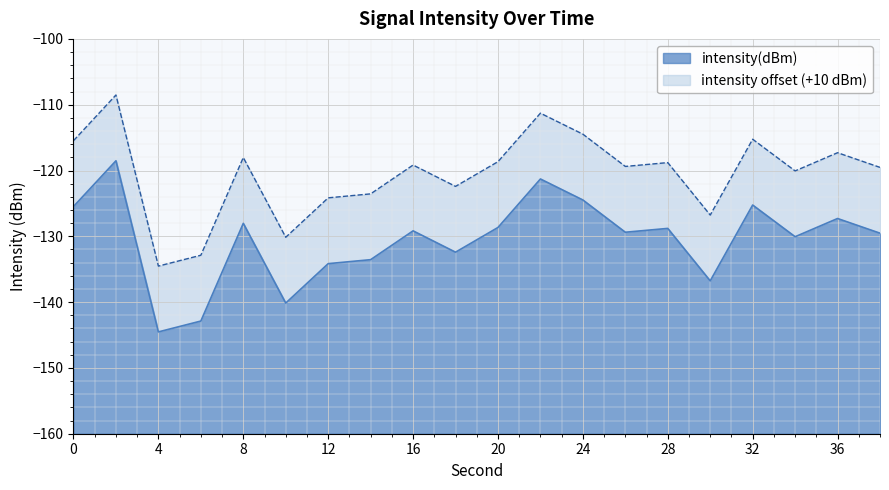

How many interior local valleys (lower than both neighbors) does the data have?

6